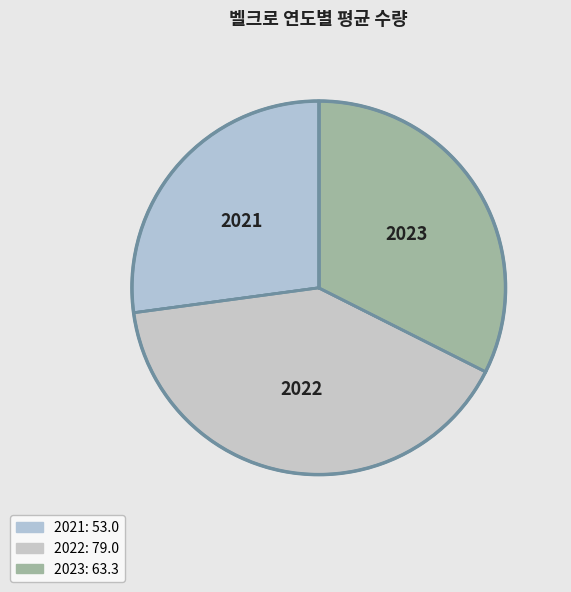

Which category has the smallest portion of the pie?

2021